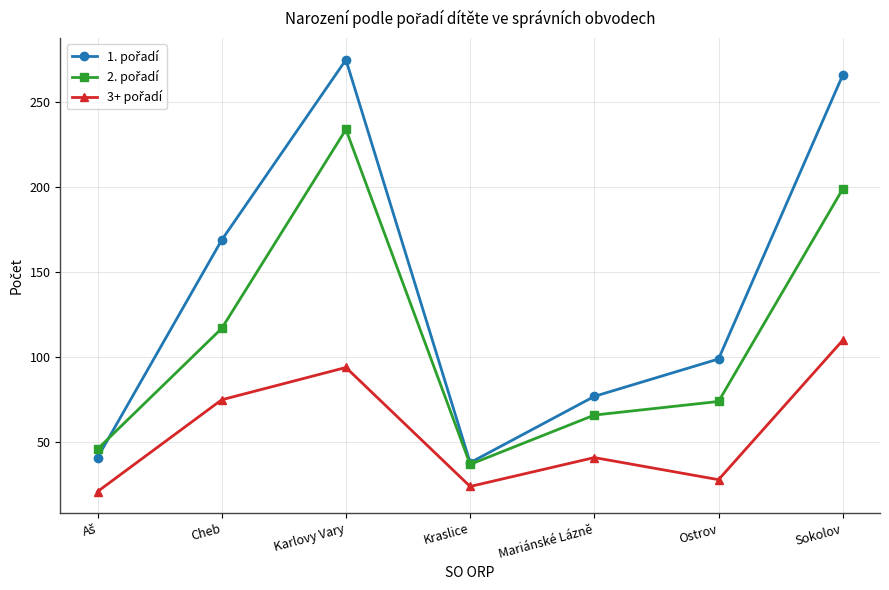

What is the difference between the highest and lowest values at Sokolov?

156